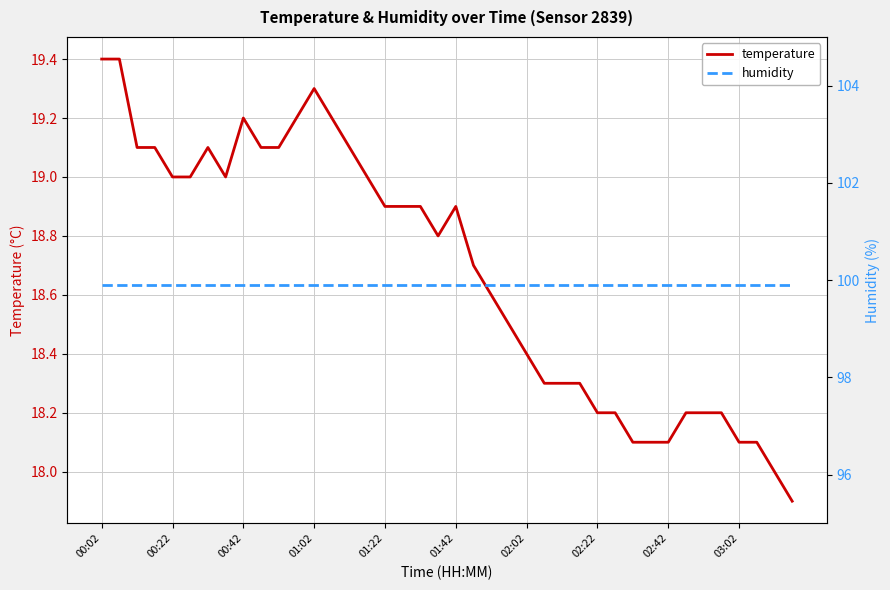

At which category is the sum across all series the highest?

00:02